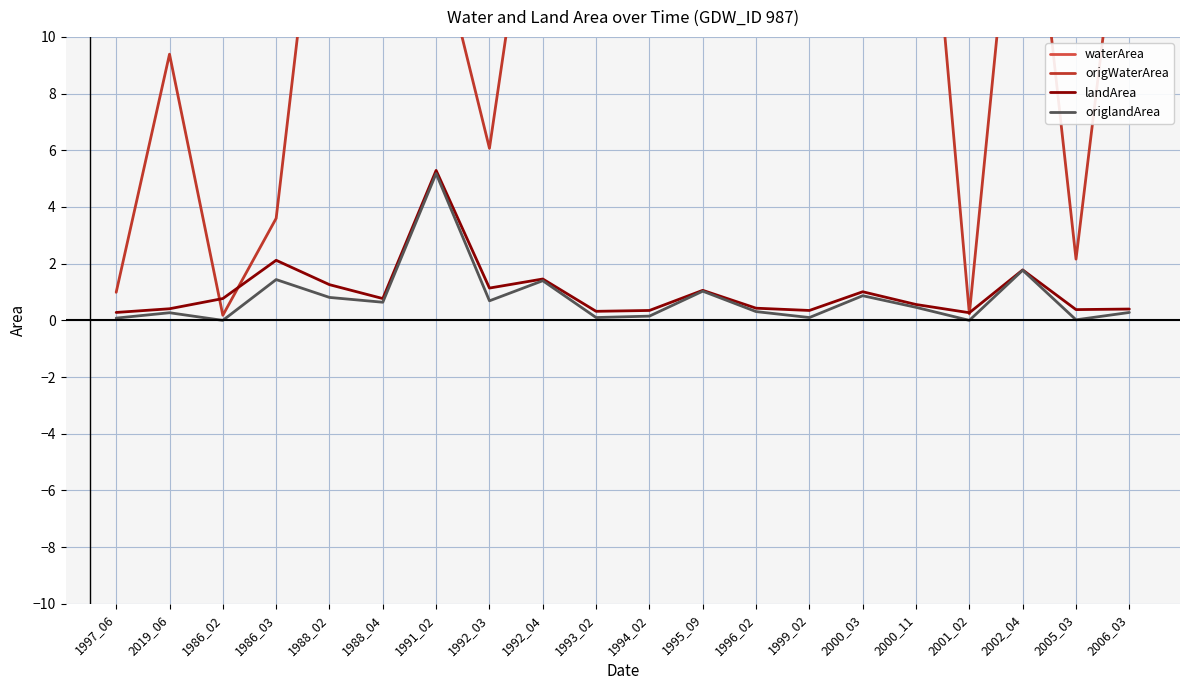

How many values in the waterArea series exceed 21?

16